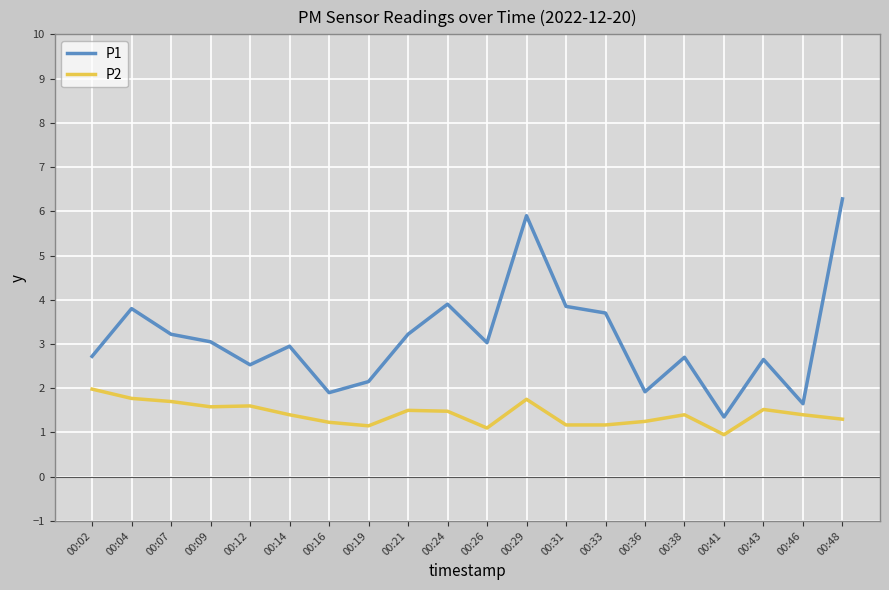

What is the total value across all series at 00:19?

3.3